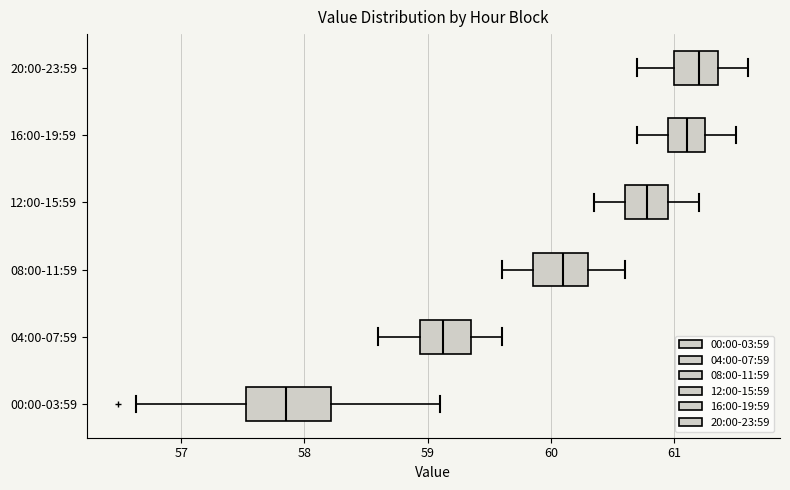

Reading bottom to top, transcribe this box plot: for each box, give where its median line is, the range the box spans, and where its two whiskers end, as read against the x-axis. The values are not printed on the chart, so give them approximately, as read against the axis.

00:00-03:59: median 57.9, box 57.5 to 58.2, whiskers 56.6 to 59.1
04:00-07:59: median 59.1, box 58.9 to 59.4, whiskers 58.6 to 59.6
08:00-11:59: median 60.1, box 59.9 to 60.3, whiskers 59.6 to 60.6
12:00-15:59: median 60.8, box 60.6 to 61.0, whiskers 60.4 to 61.2
16:00-19:59: median 61.1, box 61.0 to 61.3, whiskers 60.7 to 61.5
20:00-23:59: median 61.2, box 61.0 to 61.4, whiskers 60.7 to 61.6